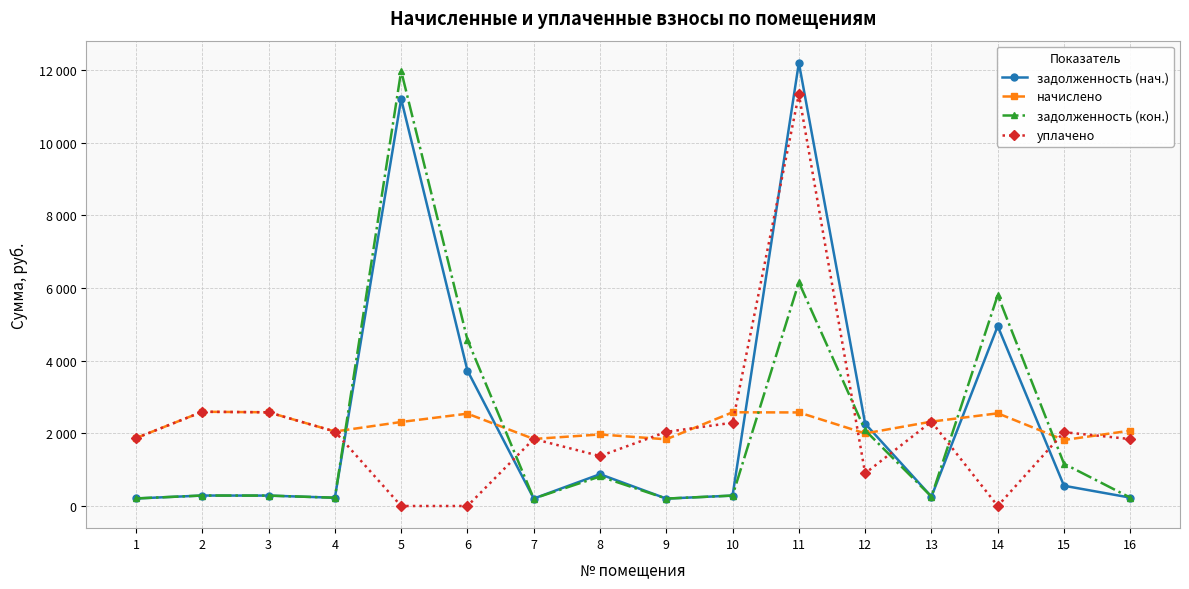

Where is начислено nearest to the value 2206?

5